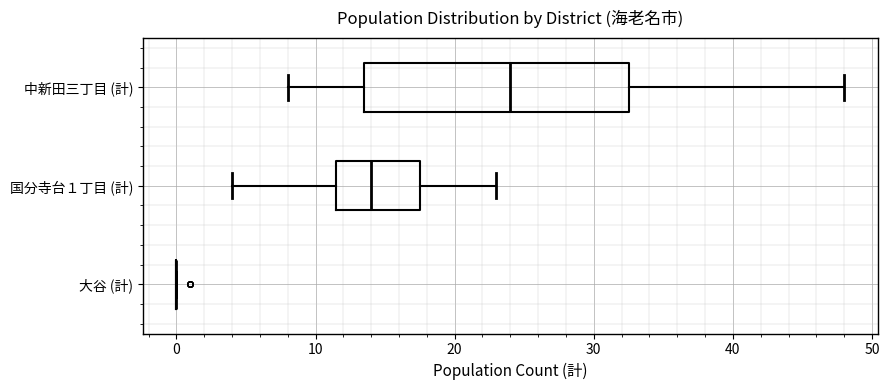

Reading bottom to top, read every box against the x-axis: the position of its median line, the range the box covers, and the ends of its whiskers. The values are not printed on the chart, so give them approximately, as read against the axis.

大谷 (計): box collapsed to a line at 0, whiskers 0 to 0
国分寺台１丁目 (計): median 14, box 12 to 18, whiskers 4 to 23
中新田三丁目 (計): median 24, box 14 to 33, whiskers 8 to 48